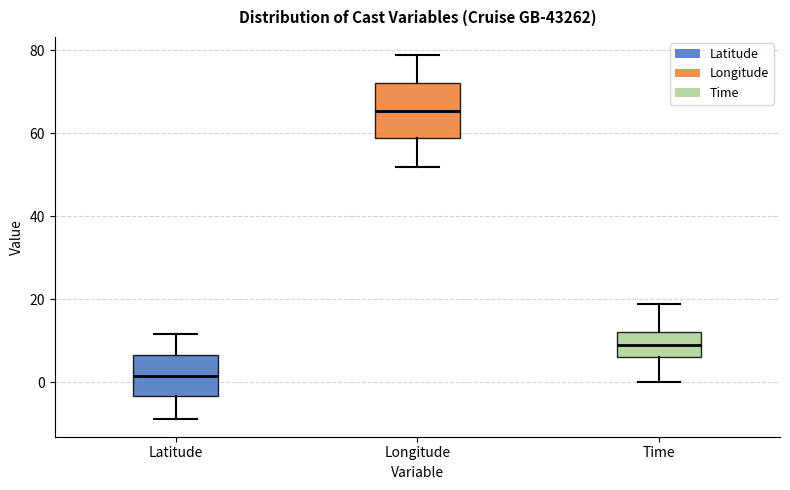

Where does the upper whisker of the box for Time end on the y-axis? The values are not printed on the chart, so give them approximately, as read against the axis.

18